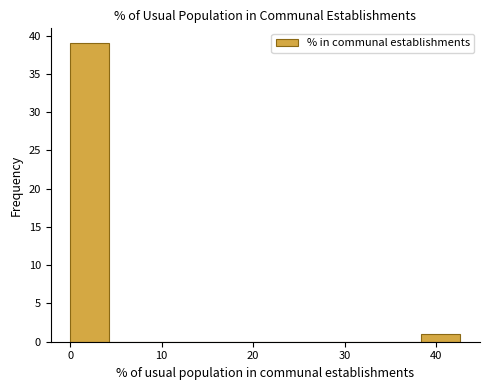

Reading left to right, transcribe this chart: for each bar, give the range it covers on the x-axis and its height. Neither the bar edges nor the heights are printed on the chart, so give them approximately, as read against the axes.

0 to 4: 39
4 to 9: 0
9 to 13: 0
13 to 17: 0
17 to 21: 0
21 to 26: 0
26 to 30: 0
30 to 34: 0
34 to 38: 0
38 to 43: 1